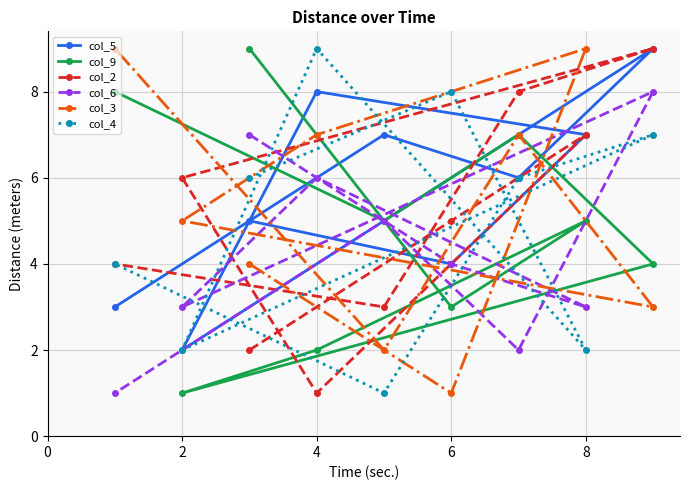

What is the difference between the maximum and minimum values in the col_4 series?

8